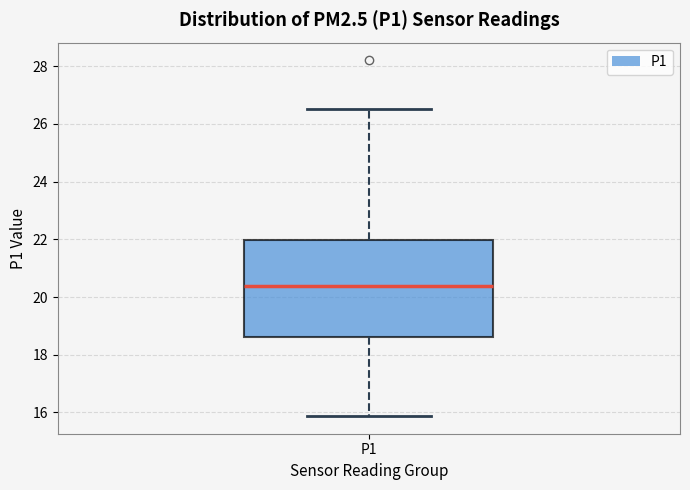

Read this box plot against the y-axis: the position of the median line, the range covered by the box, and the ends of both whiskers. The values are not printed on the chart, so give them approximately, as read against the axis.

median 20.4, box 18.6 to 22.0, whiskers 15.8 to 26.6